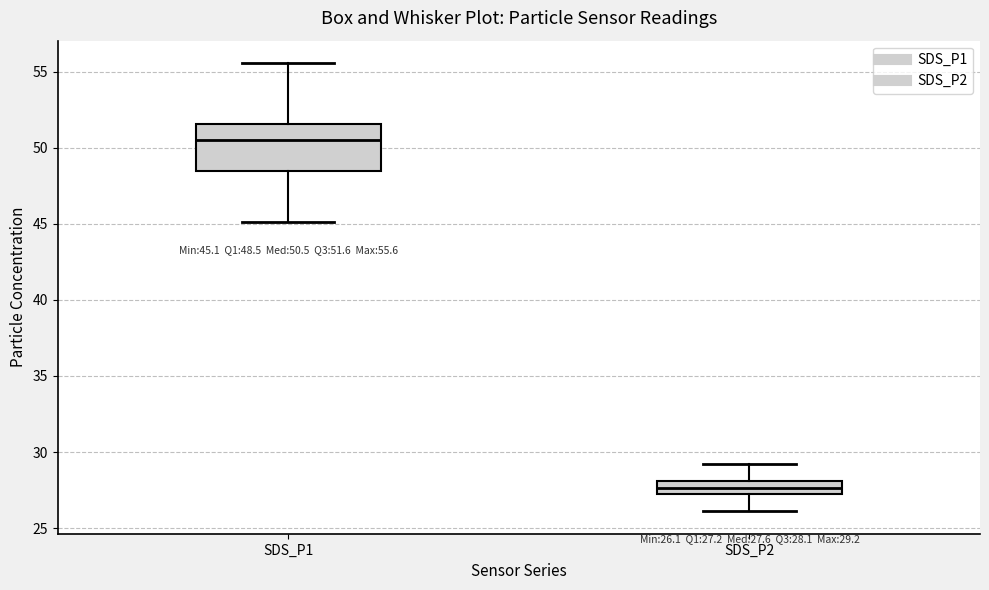

Which box has the lowest median line?

SDS_P2